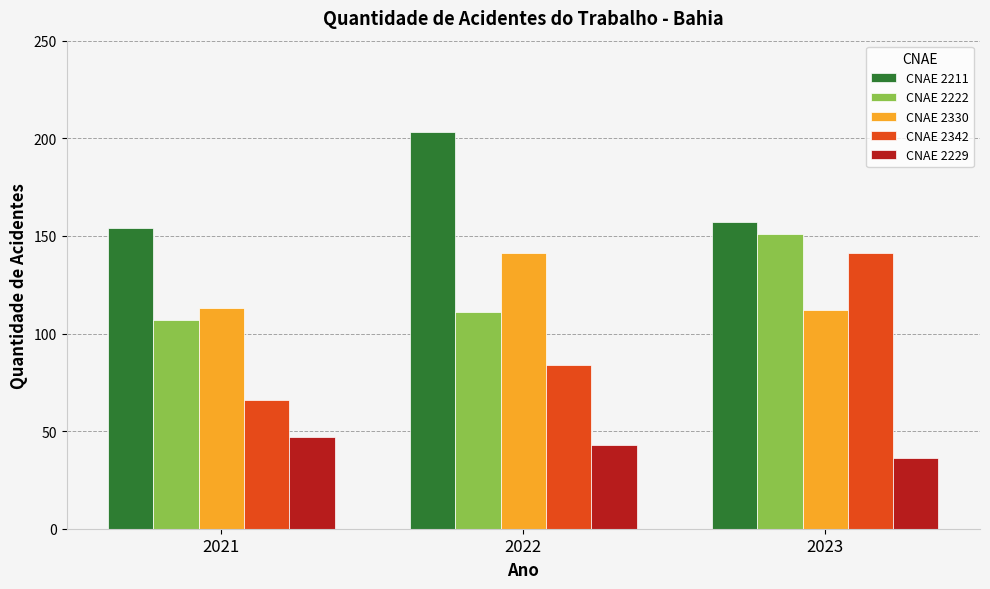

Which label corresponds to the largest value in the chart?

2022